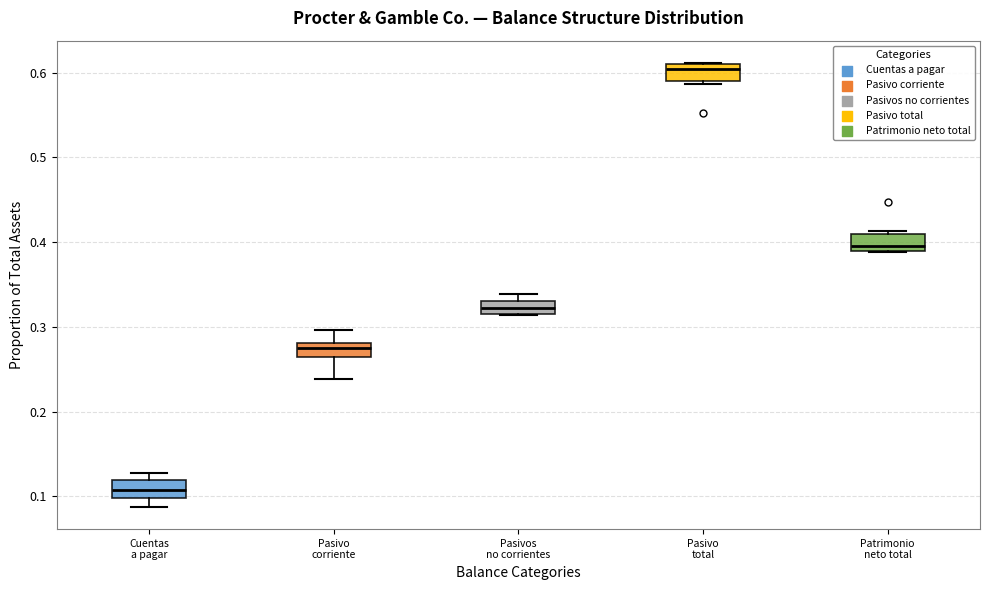

Where is the lower edge of the box for Pasivo total on the y-axis? The values are not printed on the chart, so give them approximately, as read against the axis.

0.59